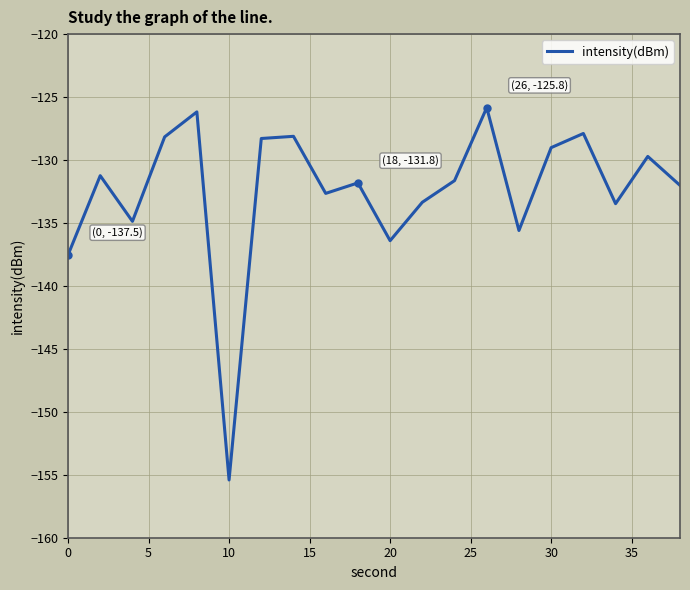

What is the greatest value displayed?

-125.8